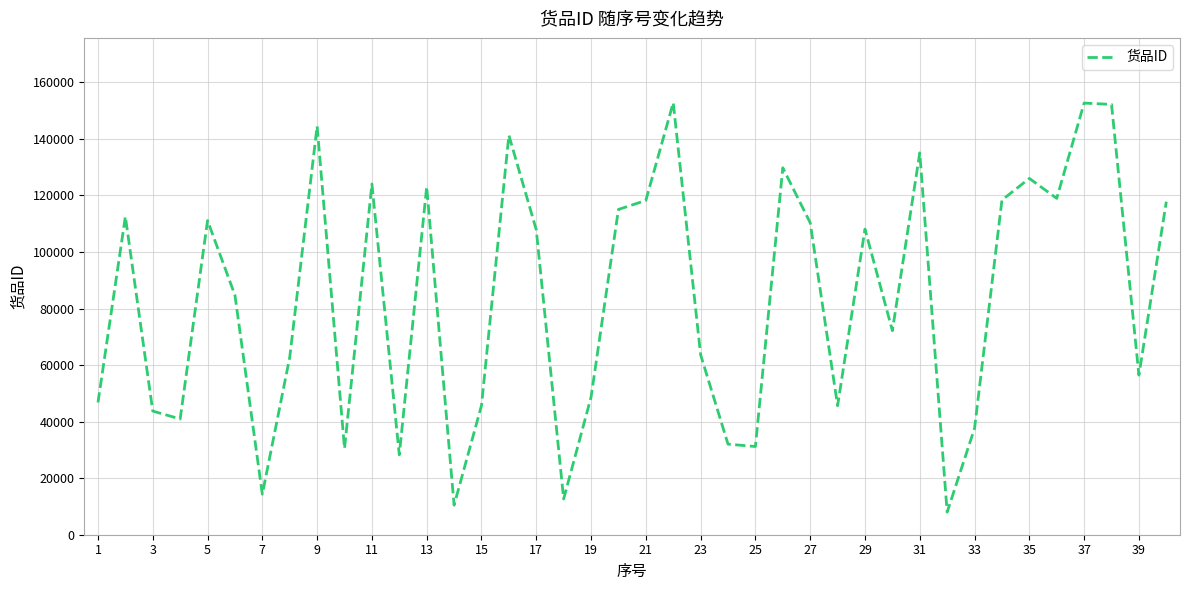

True or false: there are more than 0 points higher than both neighbors.

True